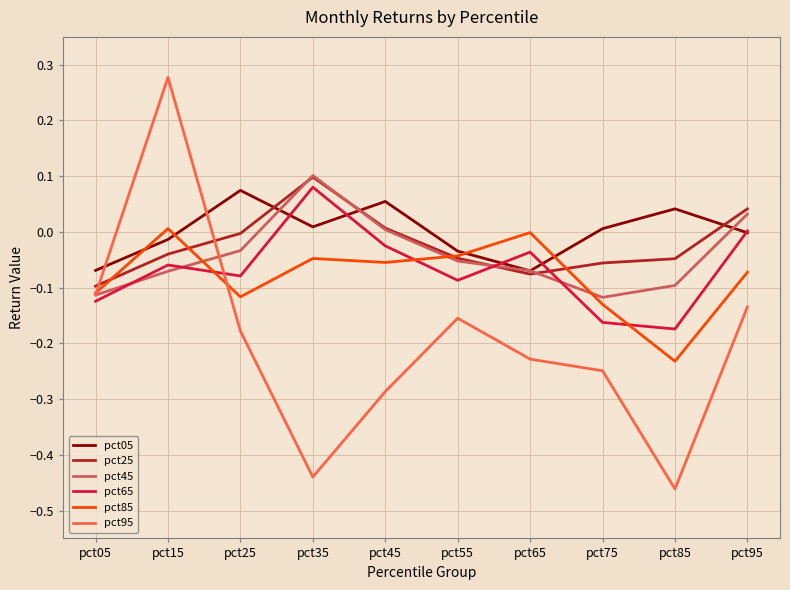

At which category is the sum across all series the highest?

pct15